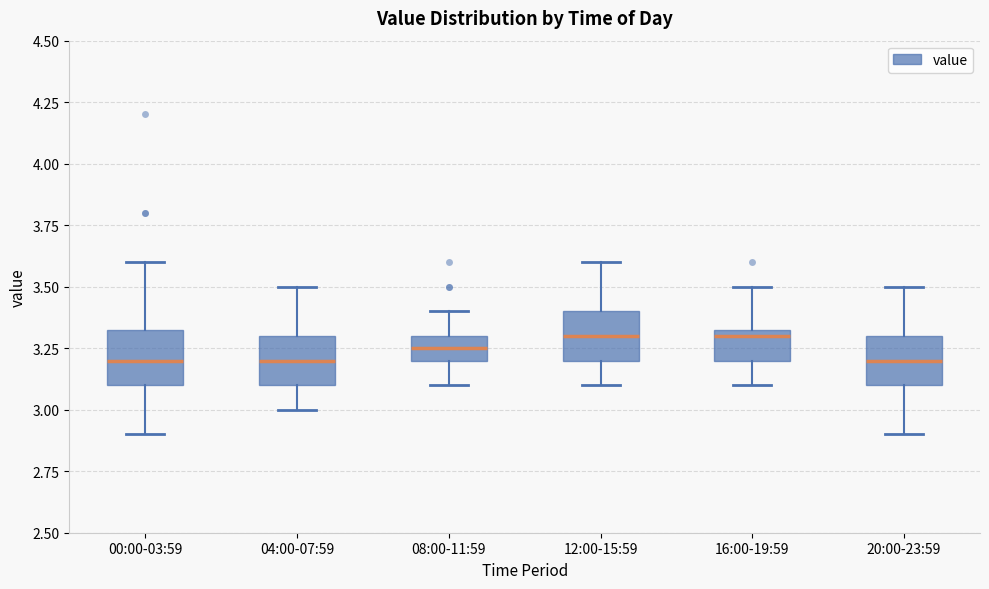

Reading left to right, read every box against the y-axis: the position of its median line, the range the box covers, and the ends of its whiskers. The values are not printed on the chart, so give them approximately, as read against the axis.

00:00-03:59: median 3.20, box 3.10 to 3.35, whiskers 2.90 to 3.60
04:00-07:59: median 3.20, box 3.10 to 3.30, whiskers 3.00 to 3.50
08:00-11:59: median 3.25, box 3.20 to 3.30, whiskers 3.10 to 3.40
12:00-15:59: median 3.30, box 3.20 to 3.40, whiskers 3.10 to 3.60
16:00-19:59: median 3.30, box 3.20 to 3.35, whiskers 3.10 to 3.50
20:00-23:59: median 3.20, box 3.10 to 3.30, whiskers 2.90 to 3.50